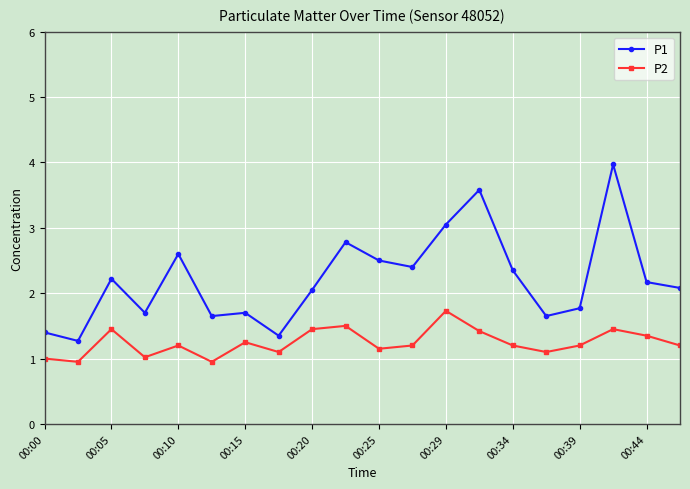

List the series in order of their peak value, highest first.

P1, P2